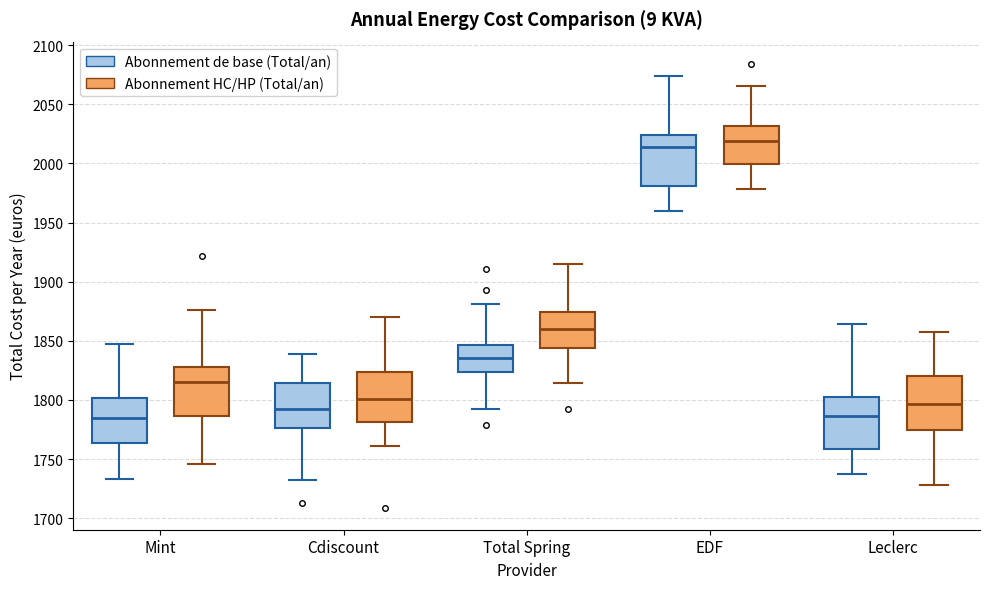

Where does the lower whisker of the box for Leclerc (Abonnement de base (Total/an)) end on the y-axis? The values are not printed on the chart, so give them approximately, as read against the axis.

1735